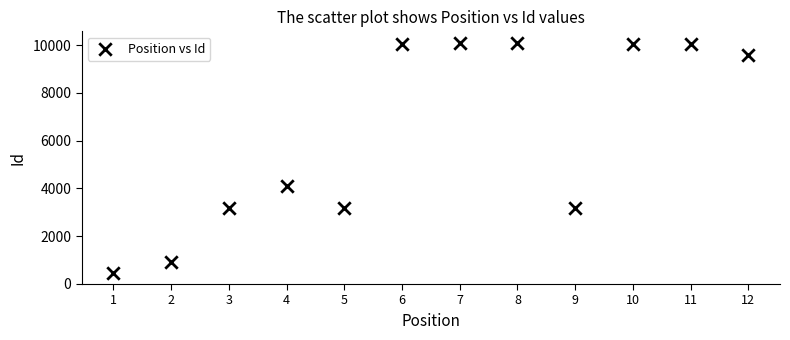

What is the average Y value?

6244